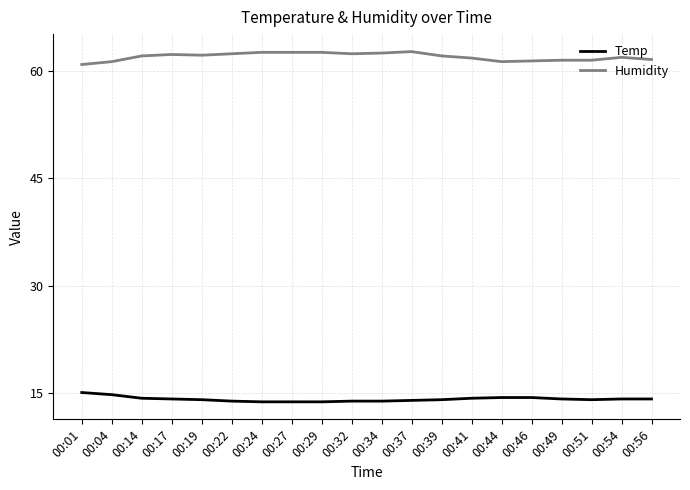

What is the smallest value displayed?

13.8